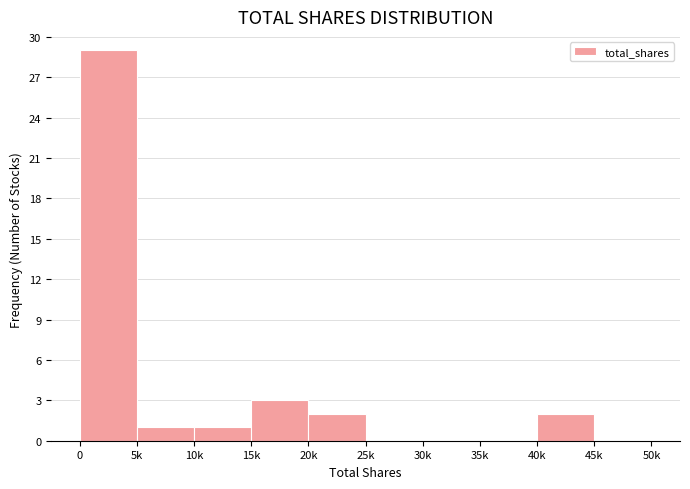

Reading right to left, what are all the values shown in this chart?

45k=0	40k=2	35k=0	30k=0	25k=0	20k=2	15k=3	10k=1	5k=1	0=29